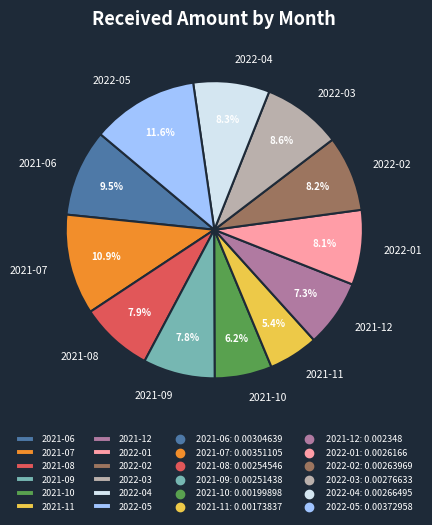

Count the number of slices in the pie.

12